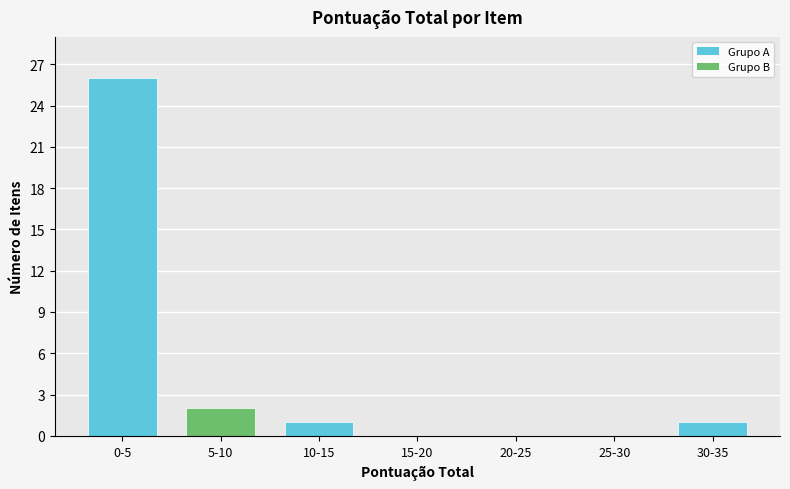

Reading left to right, what are all the values shown in this chart?

0-5=26	5-10=2	10-15=1	15-20=0	20-25=0	25-30=0	30-35=1